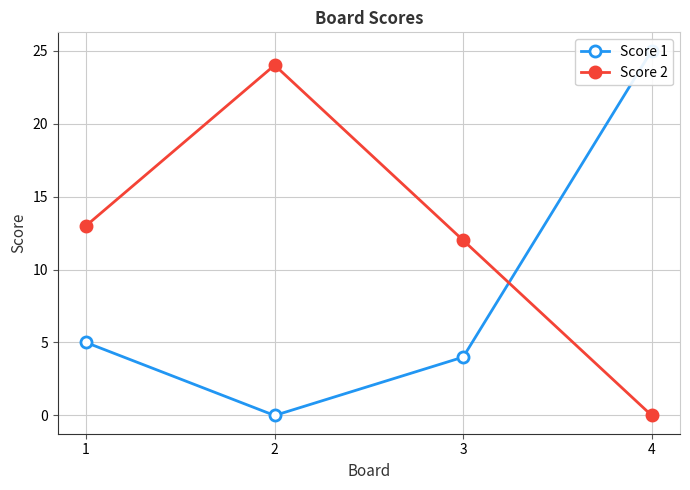

What is the difference between the maximum and minimum values in the Score 1 series?

25